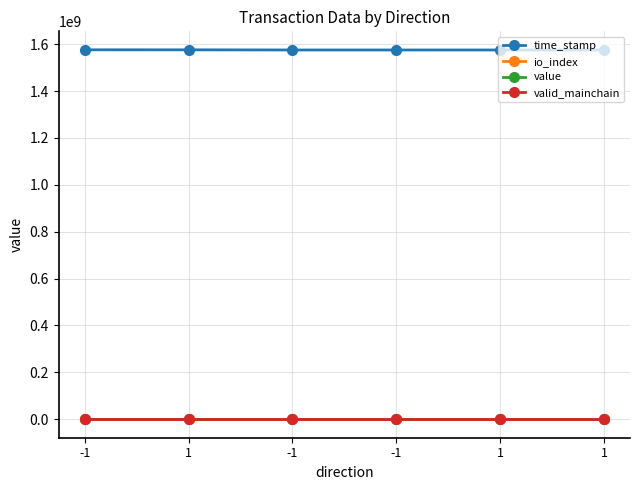

Is the value of io_index at 1 greater than the value of value at -1?

No